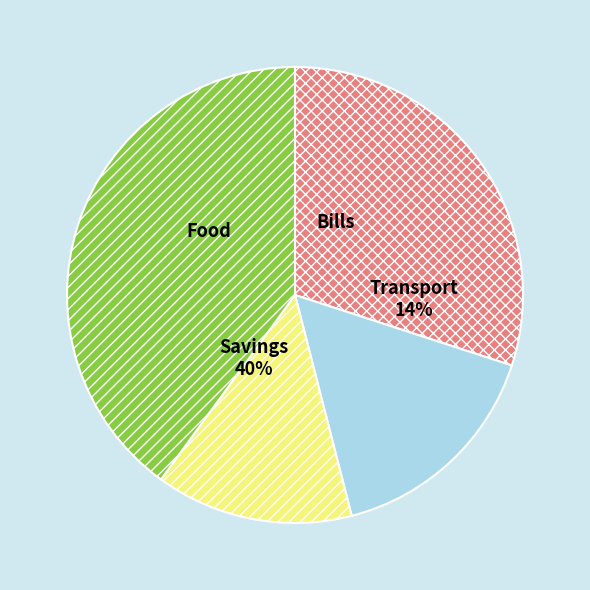

Is it true that I is 30% of the pie?

True